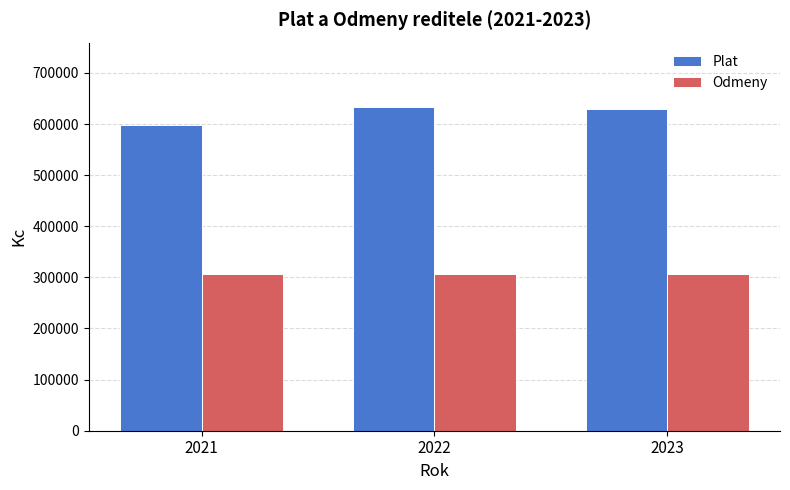

How many bars are there in each group?

2